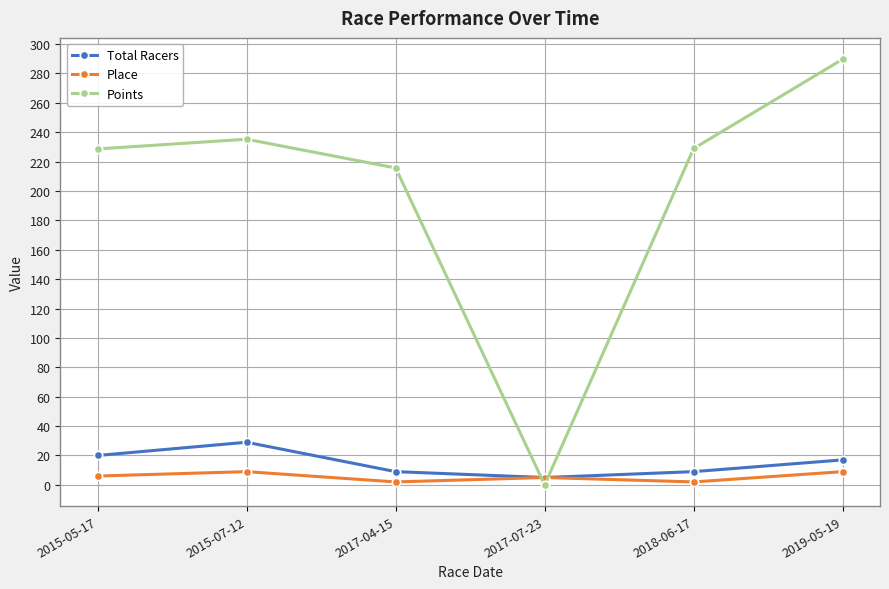

Is the value of Place at 2018-06-17 greater than the value of Points at 2017-04-15?

No